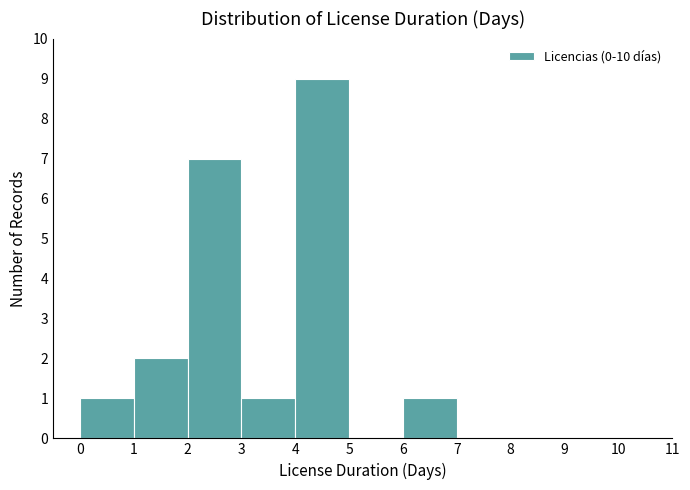

Which range on the x-axis has the tallest bar?

4 to 5